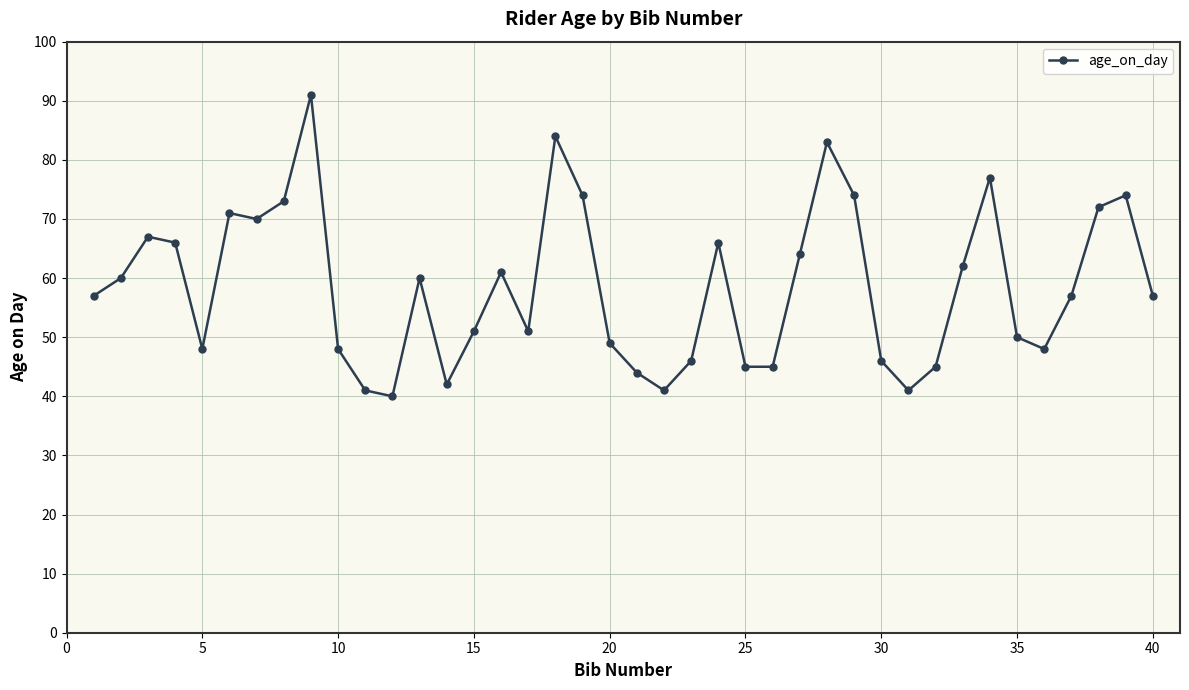

True or false: the data has more than 0 interior local peaks.

True